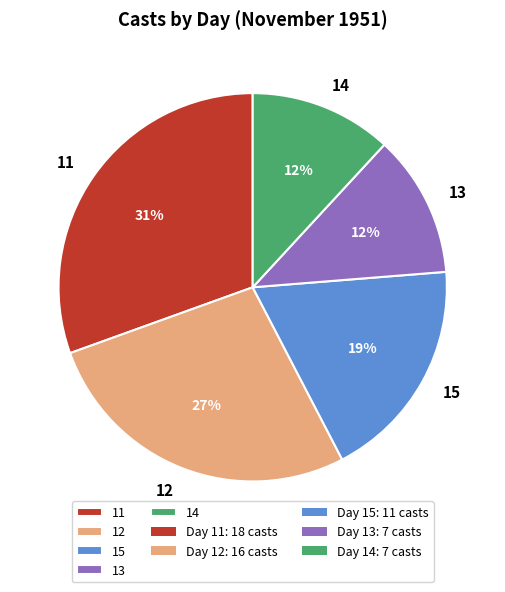

Approximately how many times larger is the value at 14 compared to 13?

1.0